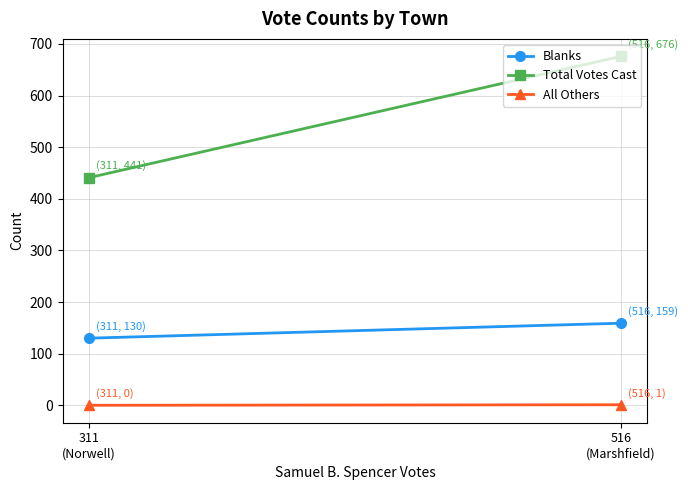

What is the total value across all series at 516
(Marshfield)?

836